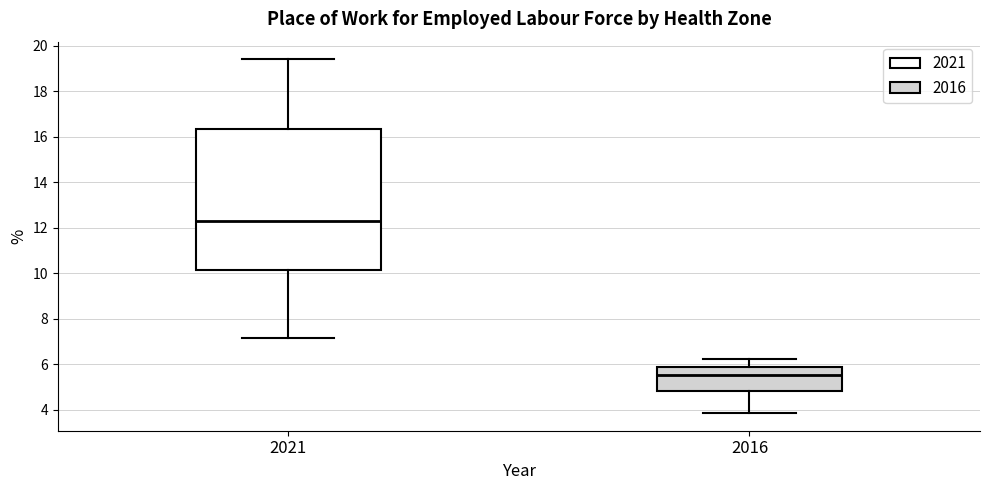

Where does the median line of the box at x = 2021 sit on the y-axis? The values are not printed on the chart, so give them approximately, as read against the axis.

12.4